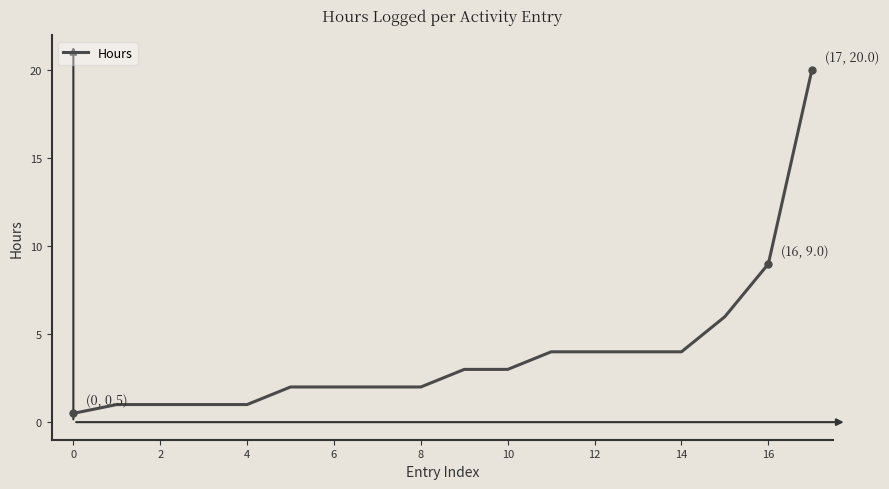

What is the maximum value shown in the chart?

20.0